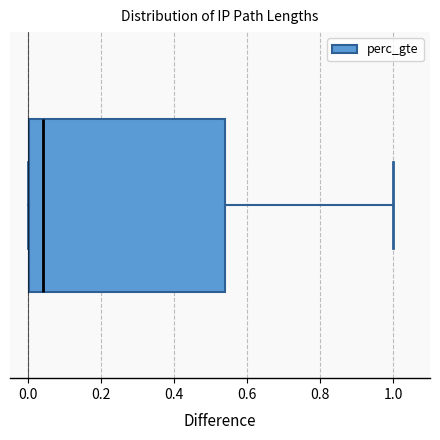

Where does the right whisker of the box end on the x-axis? The values are not printed on the chart, so give them approximately, as read against the axis.

1.00